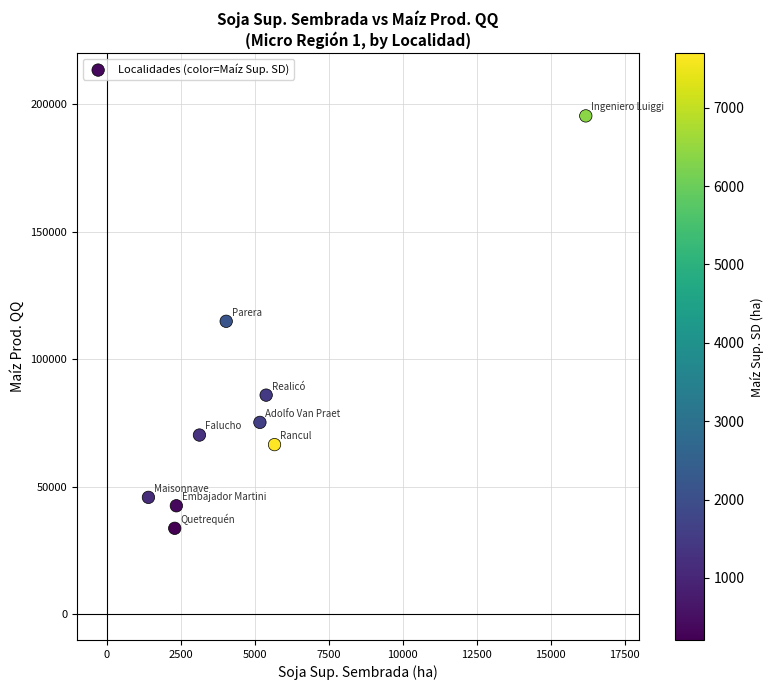

What is the average Y value?

81237.1